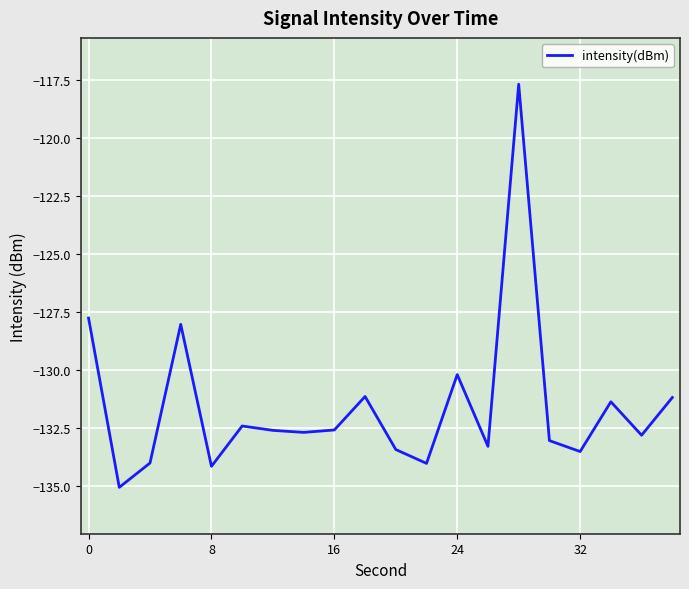

What is the difference between the maximum and minimum values?

17.4